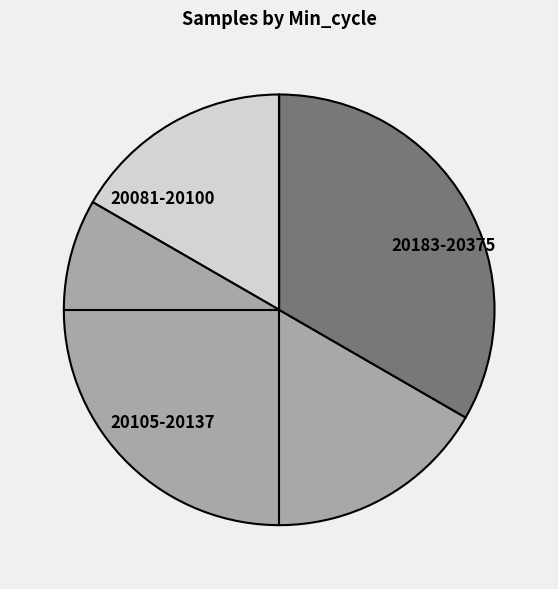

Rank the categories by value from lowest to highest.

20081-20100, 20183-20375, 20105-20137